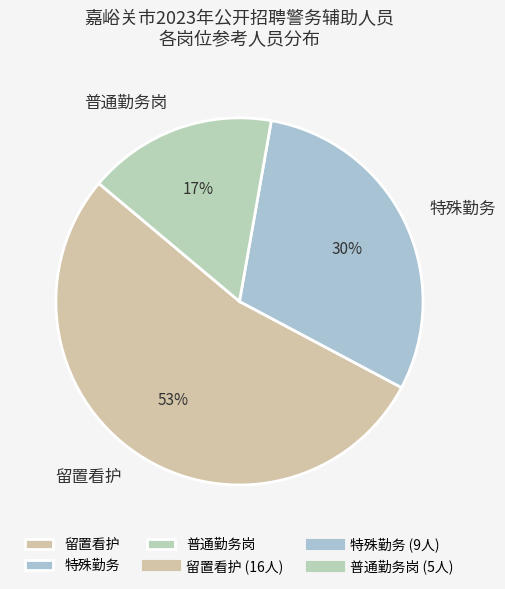

The 留置看护 slice represents 53% of the pie. True or false?

True